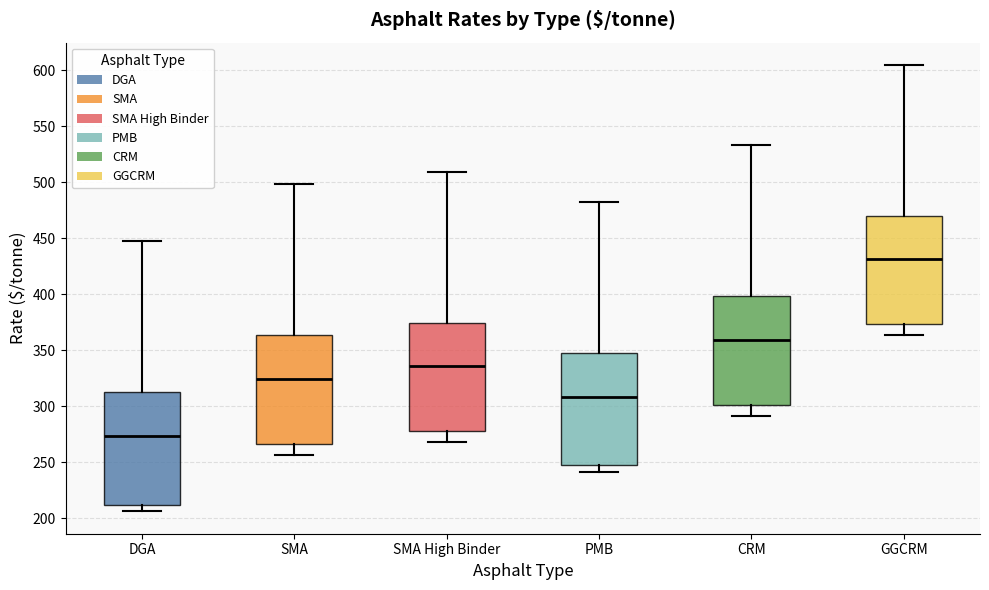

Where is the upper edge of the box for CRM on the y-axis? The values are not printed on the chart, so give them approximately, as read against the axis.

400